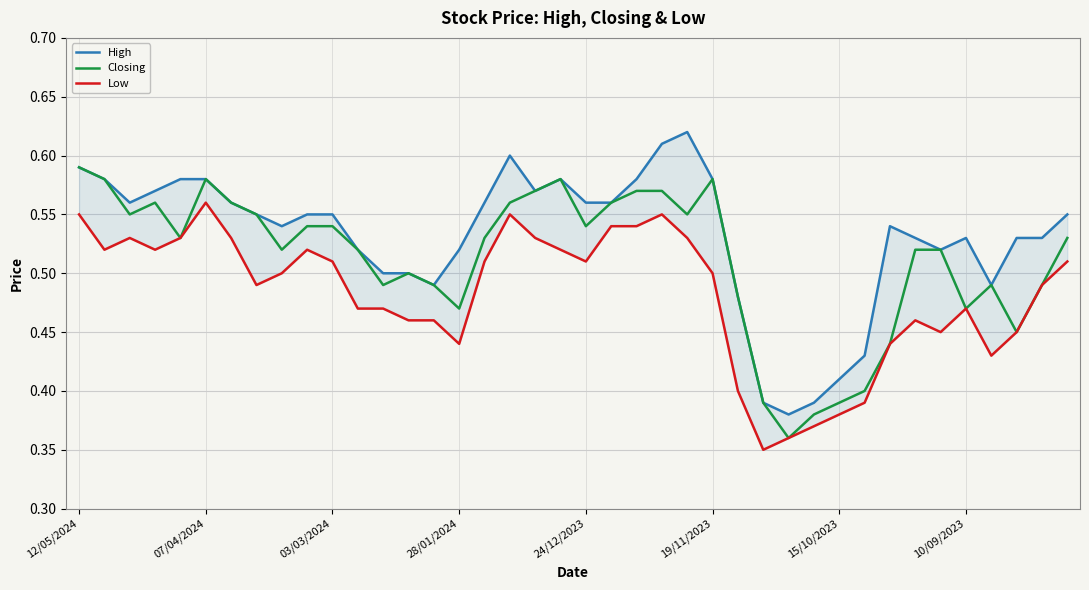

The value of Closing at 22 is 0.6. True or false?

True